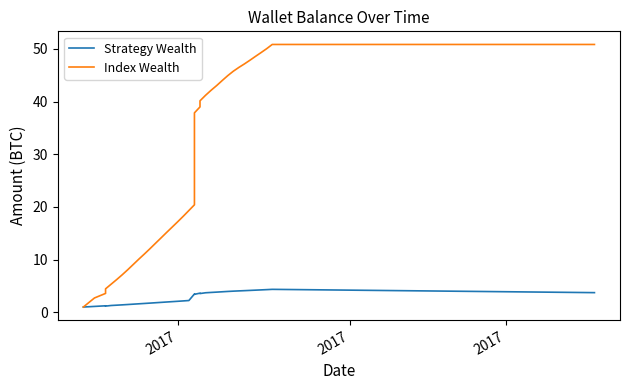

What is the minimum value shown in the chart?

1.0